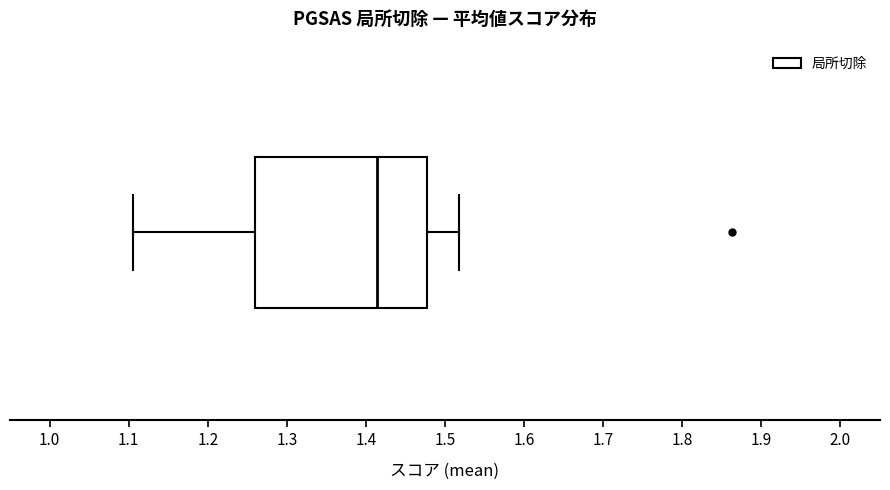

Where does the left whisker of the box end on the x-axis? The values are not printed on the chart, so give them approximately, as read against the axis.

1.11